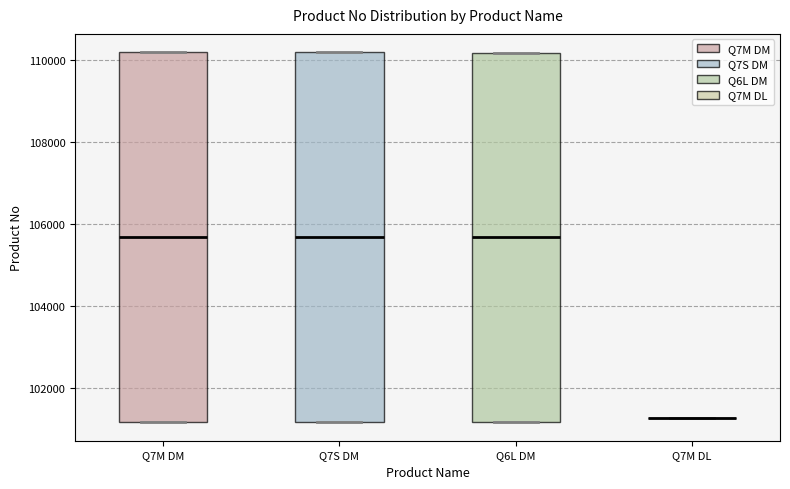

Reading left to right, read every box against the y-axis: the position of its median line, the range the box covers, and the ends of its whiskers. The values are not printed on the chart, so give them approximately, as read against the axis.

Q7M DM: median 105600, box 101200 to 110200, whiskers 101200 to 110200
Q7S DM: median 105600, box 101200 to 110200, whiskers 101200 to 110200
Q6L DM: median 105600, box 101200 to 110200, whiskers 101200 to 110200
Q7M DL: box collapsed to a line at 101200, whiskers 101200 to 101200